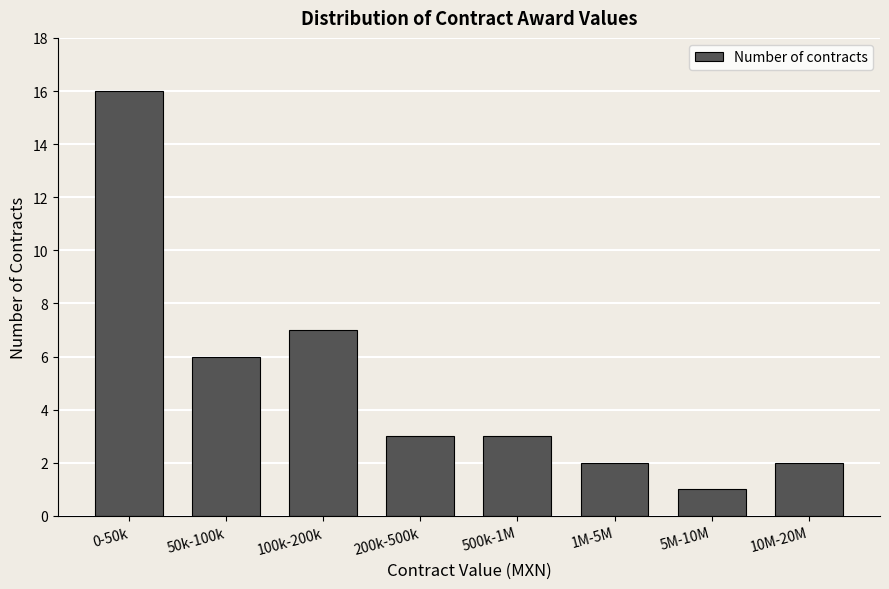

Reading right to left, what are all the values shown in this chart?

2	1	2	3	3	7	6	16